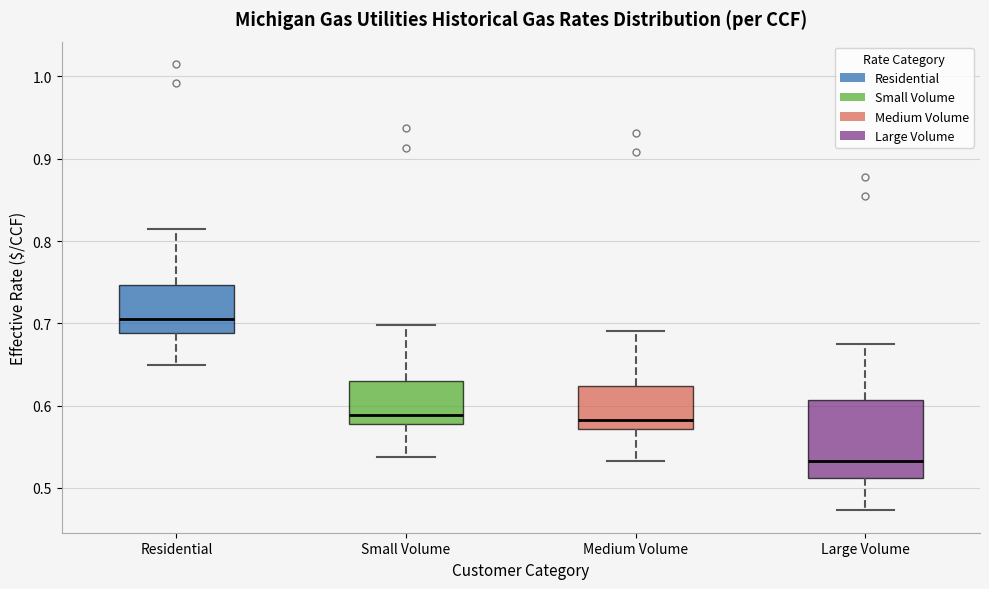

Which box's median line is the lowest?

Large Volume